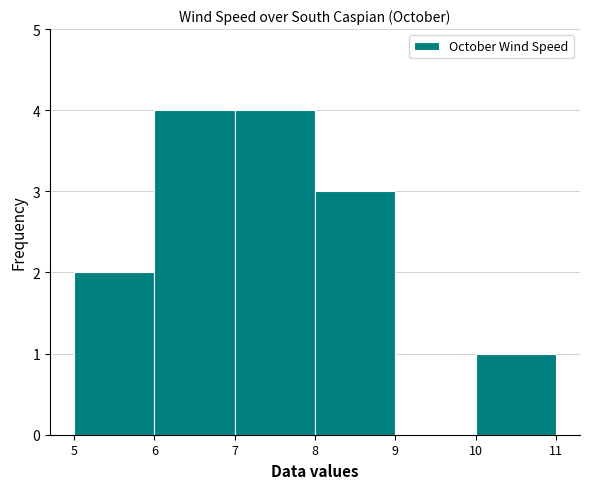

Reading right to left, transcribe all the data shown in this chart.

10=1	9=0	8=3	7=4	6=4	5=2